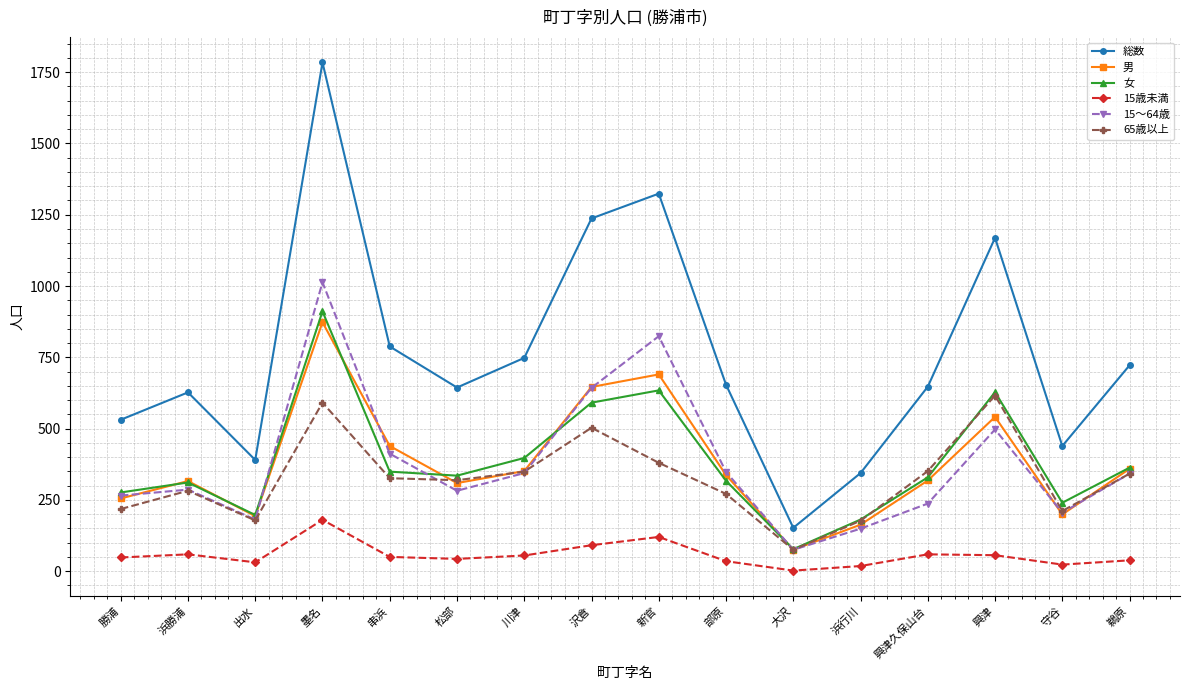

True or false: 男 and 総数 intersect in this chart.

False